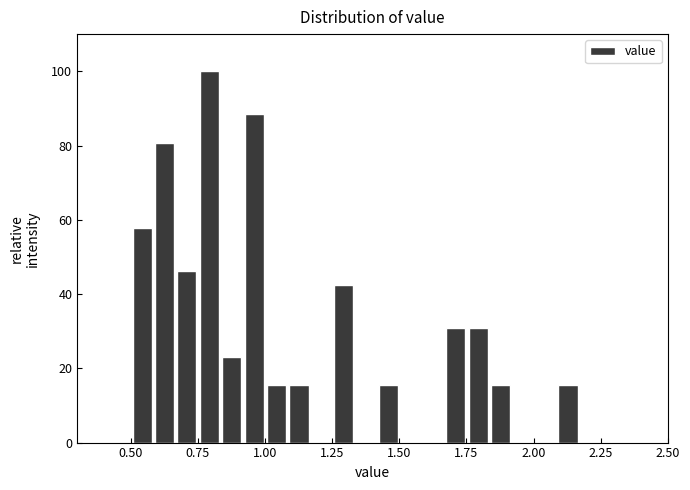

Around what value on the x-axis is the tallest bar? Give the approximate position of its centre, as read against the axis.

0.80